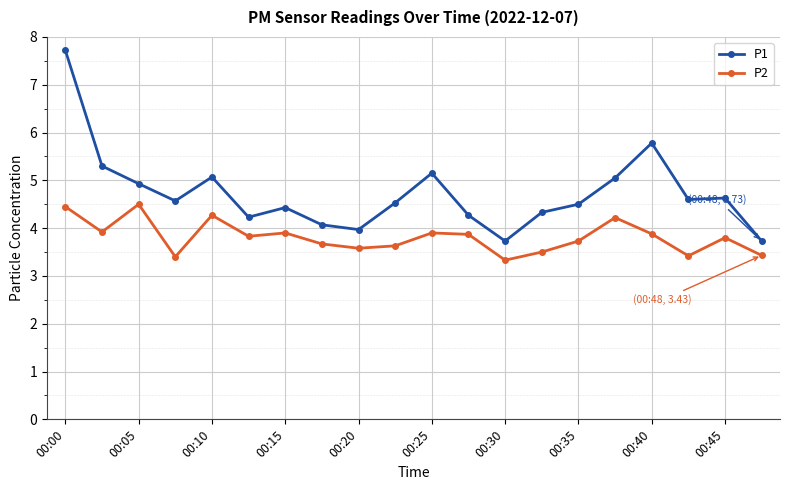

True or false: P2 and P1 intersect in this chart.

False